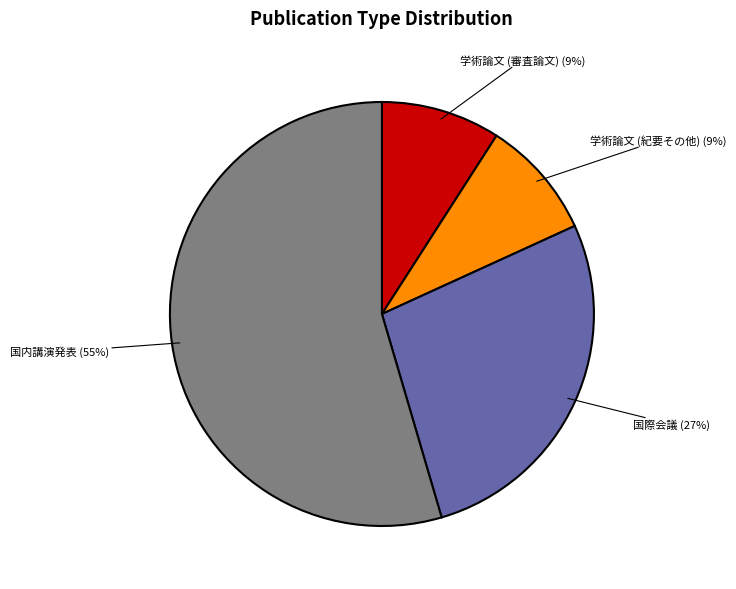

Which category has the biggest portion of the pie?

国内講演発表